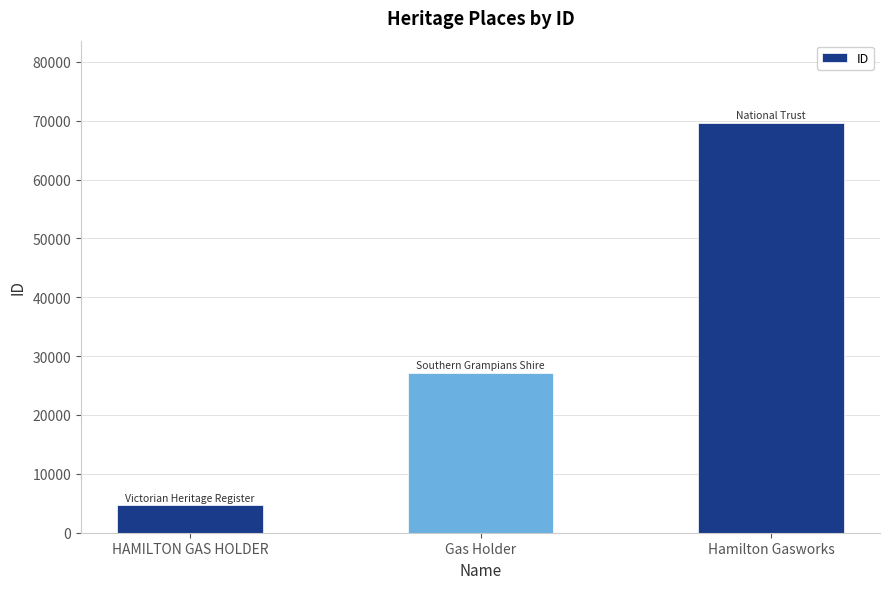

Reading right to left, what are all the values shown in this chart?

69657	27212	4658